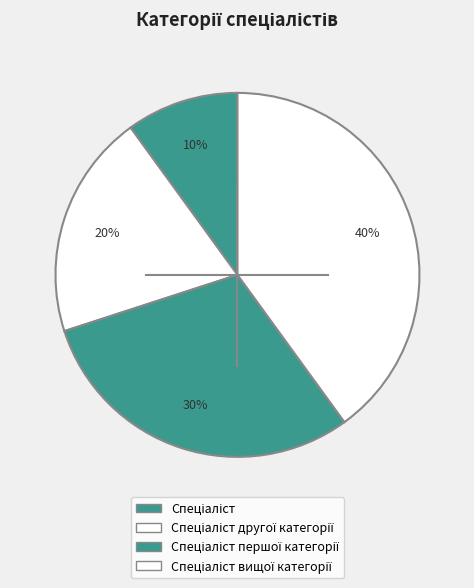

Count the number of slices in the pie.

4